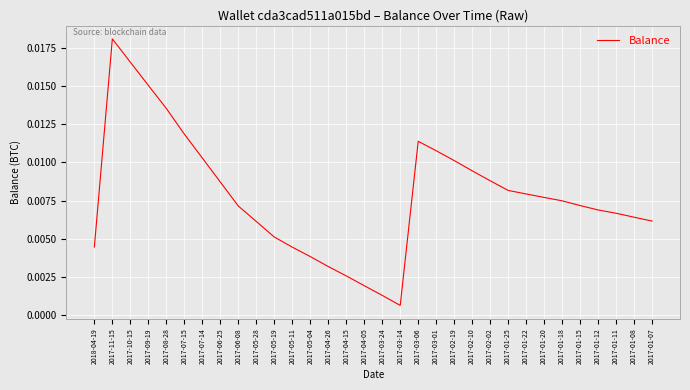

At which category does the data reach its first local valley?

2017-03-14